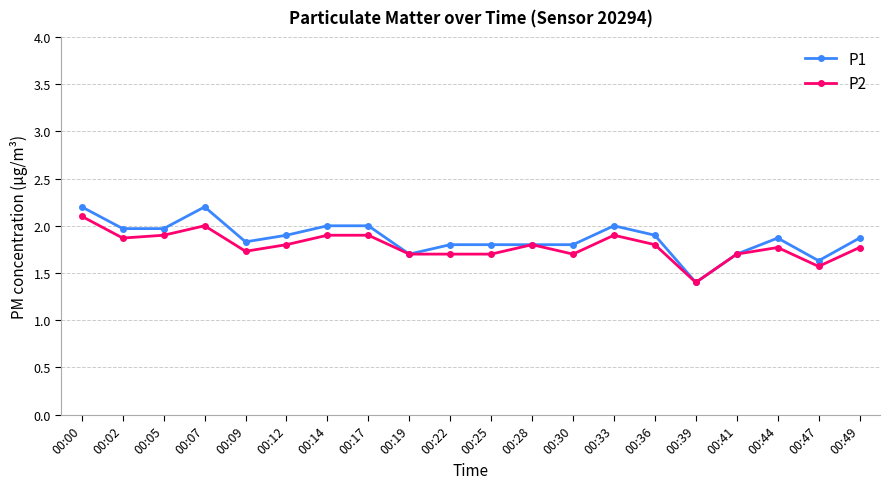

The value of P2 at 00:19 is 0.9. True or false?

False